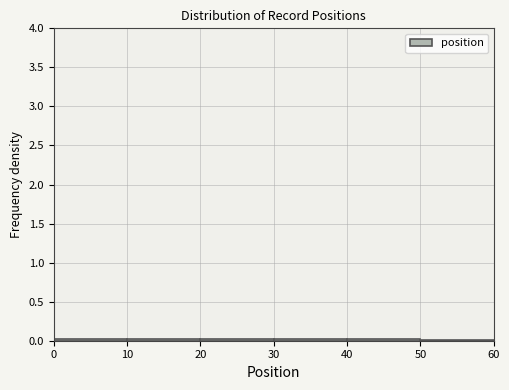

Reading left to right, transcribe this chart: for each bar, give the range it covers on the x-axis and its height. The values are not printed on the chart, so give them approximately, as read against the axis.

0 to 10: under 0.05
10 to 20: under 0.05
20 to 30: under 0.05
30 to 40: under 0.05
40 to 50: under 0.05
50 to 60: under 0.05